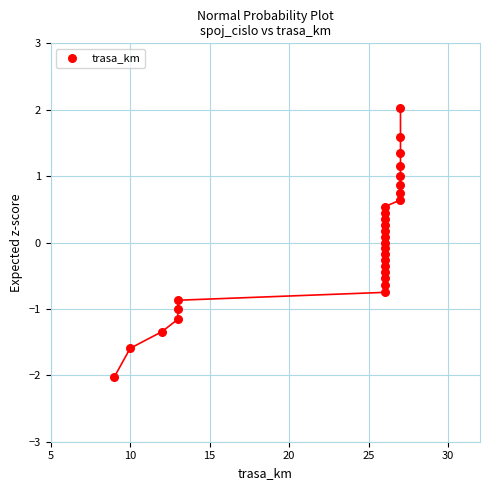

What is the range of Y values (max minus min)?

4.1